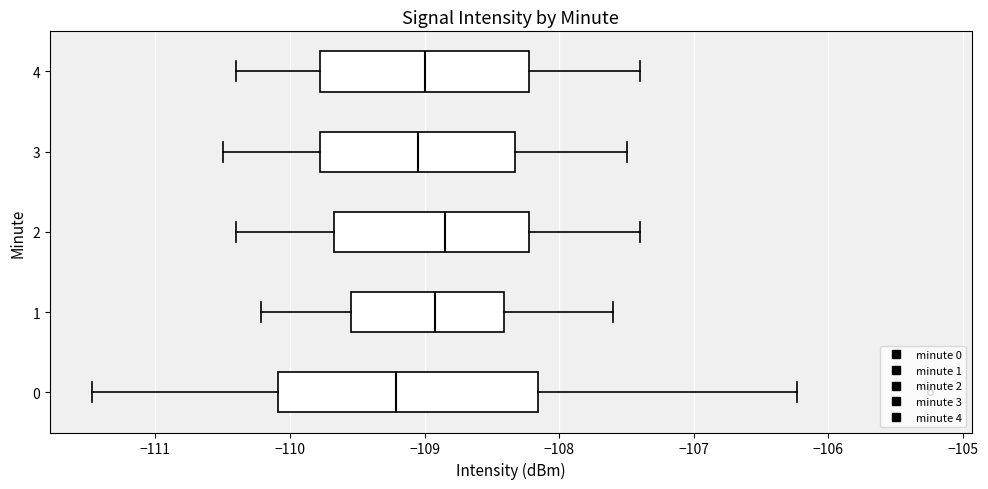

Reading bottom to top, read every box against the x-axis: the position of its median line, the range the box covers, and the ends of its whiskers. The values are not printed on the chart, so give them approximately, as read against the axis.

0: median -109.2, box -110.1 to -108.2, whiskers -111.5 to -106.2
1: median -108.9, box -109.5 to -108.4, whiskers -110.2 to -107.6
2: median -108.8, box -109.7 to -108.2, whiskers -110.4 to -107.4
3: median -109.0, box -109.8 to -108.3, whiskers -110.5 to -107.5
4: median -109.0, box -109.8 to -108.2, whiskers -110.4 to -107.4